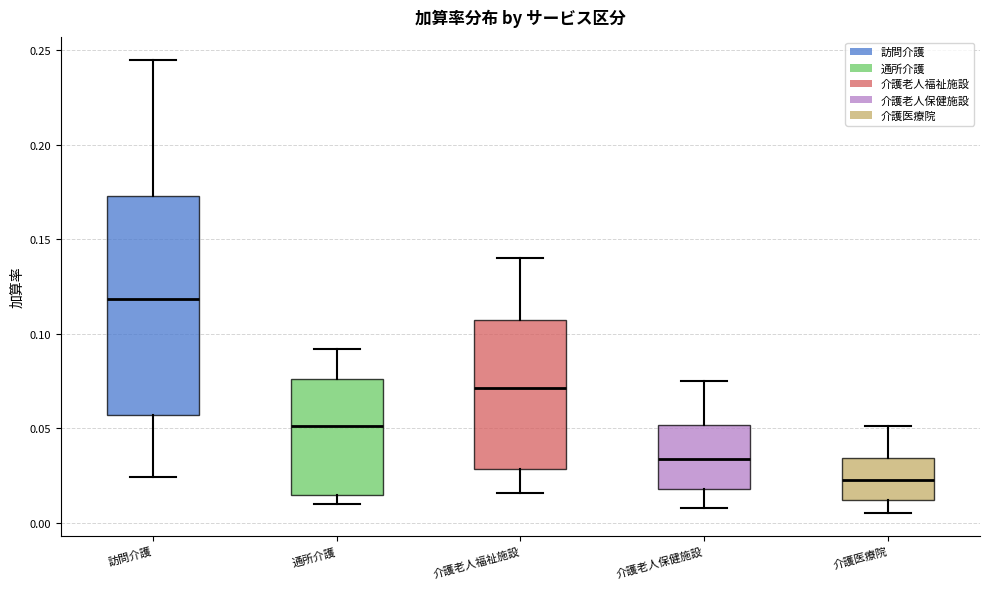

Comparing the boxes themselves (not the whiskers), which one is the tallest?

訪問介護